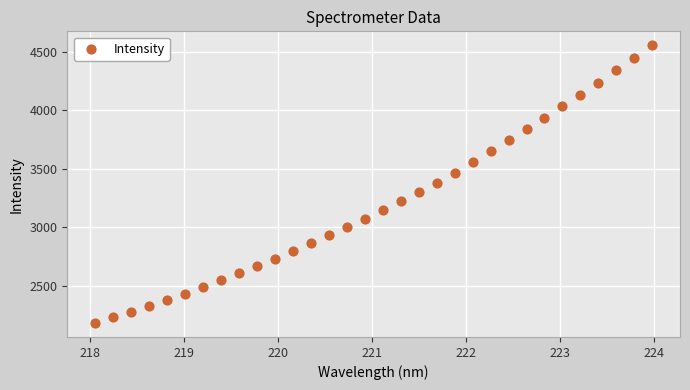

What is the range of X values (max minus min)?

5.9